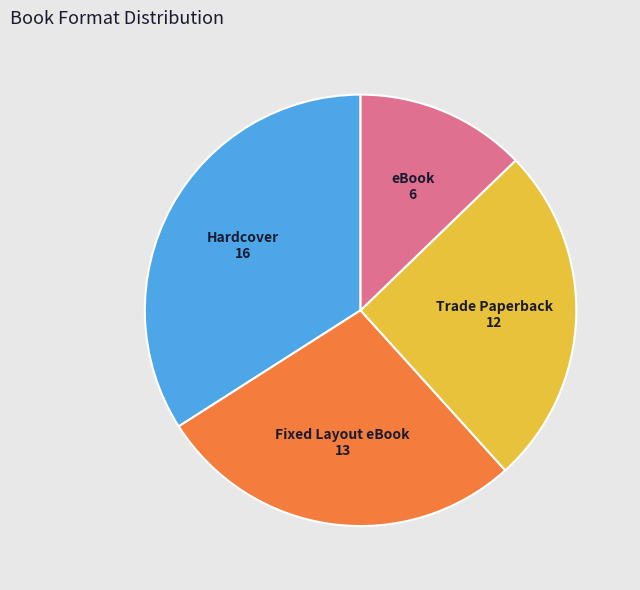

Which category has the biggest portion of the pie?

Hardcover